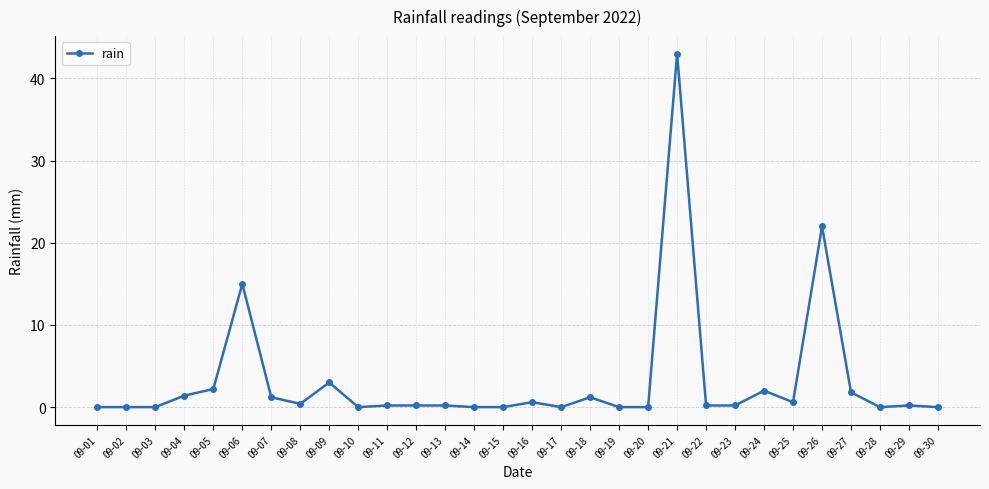

Reading left to right, transcribe all the data shown in this chart.

09-01=0.0	09-02=0.0	09-03=0.0	09-04=1.4	09-05=2.2	09-06=15.0	09-07=1.2	09-08=0.4	09-09=3.0	09-10=0.0	09-11=0.2	09-12=0.2	09-13=0.2	09-14=0.0	09-15=0.0	09-16=0.6	09-17=0.0	09-18=1.2	09-19=0.0	09-20=0.0	09-21=43.0	09-22=0.2	09-23=0.2	09-24=2.0	09-25=0.6	09-26=22.0	09-27=1.8	09-28=0.0	09-29=0.2	09-30=0.0